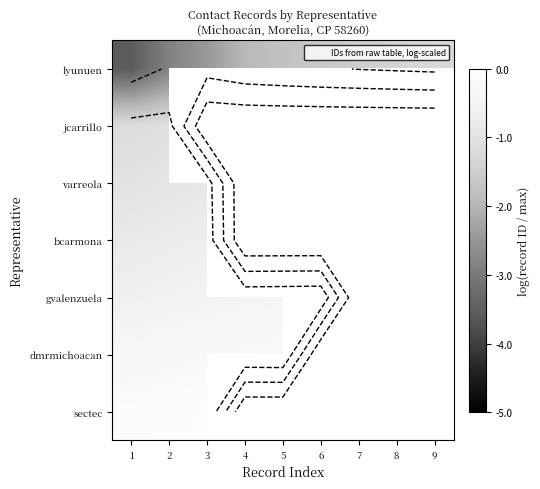

What is the maximum value for bcarmona?

-0.7